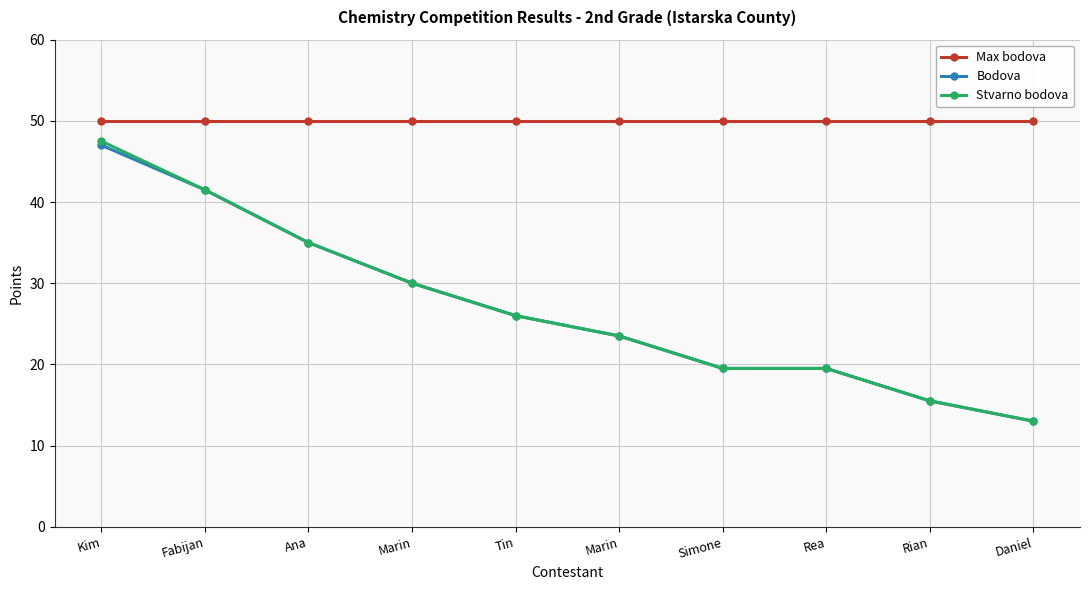

How many lines are shown in the chart?

3